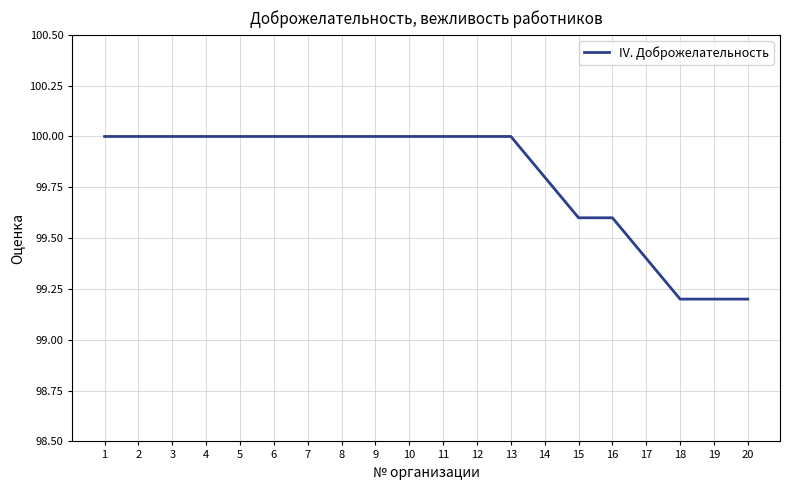

What is the sum of the values at 7 and 9?

200.0